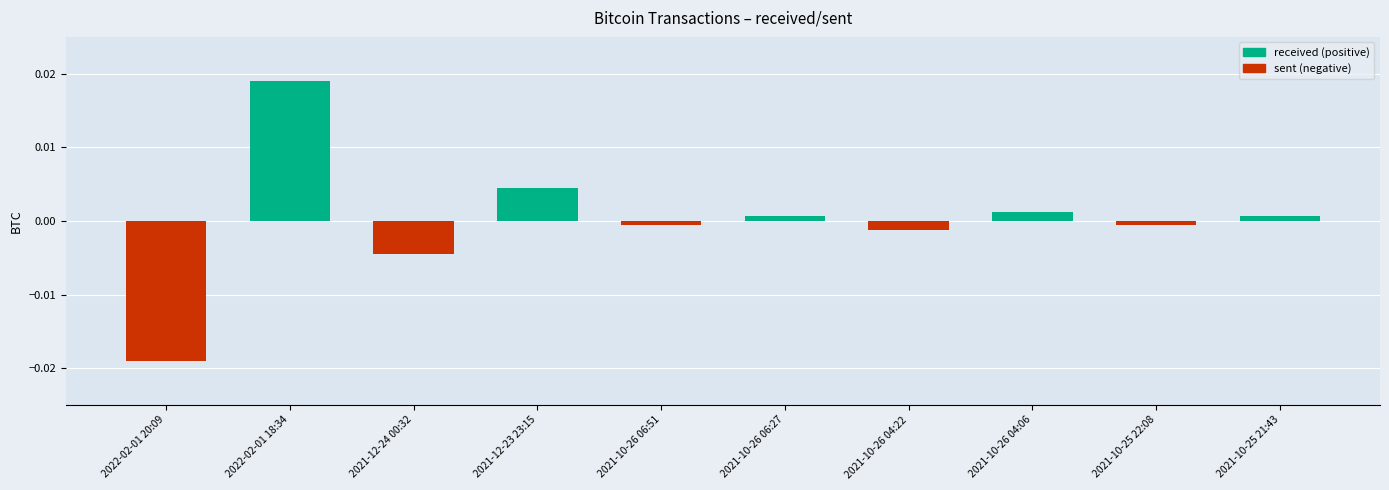

Are the bars grouped side by side (vs. stacked)?

No